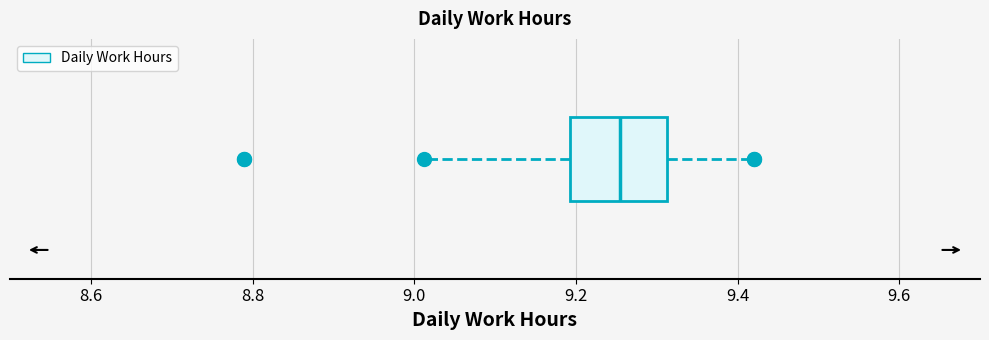

Transcribe this box plot: give where the median line is, the range the box spans, and where the two whiskers end, as read against the x-axis. The values are not printed on the chart, so give them approximately, as read against the axis.

median 9.26, box 9.20 to 9.32, whiskers 9.02 to 9.42